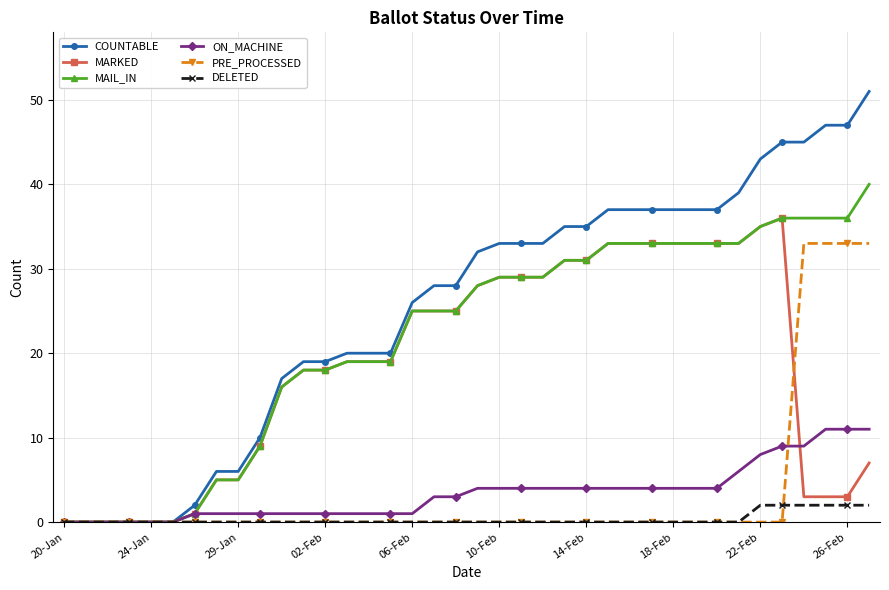

Which series has the widest spread of values?

COUNTABLE